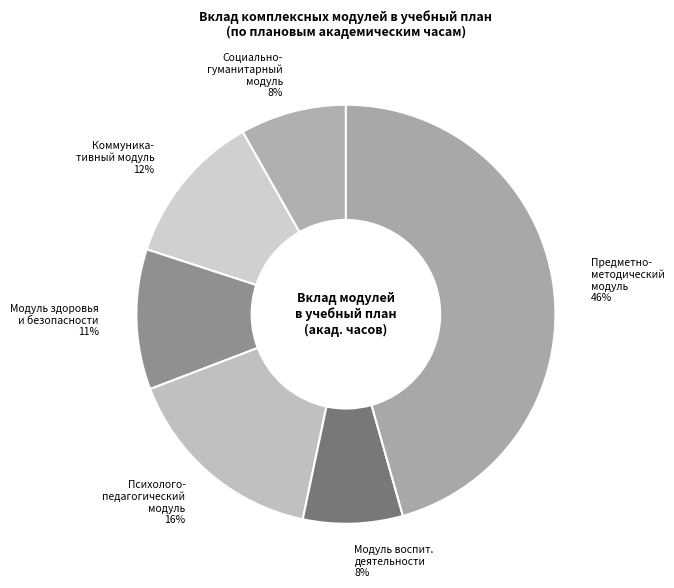

To the nearest percent, what is the average slice percentage?

17%